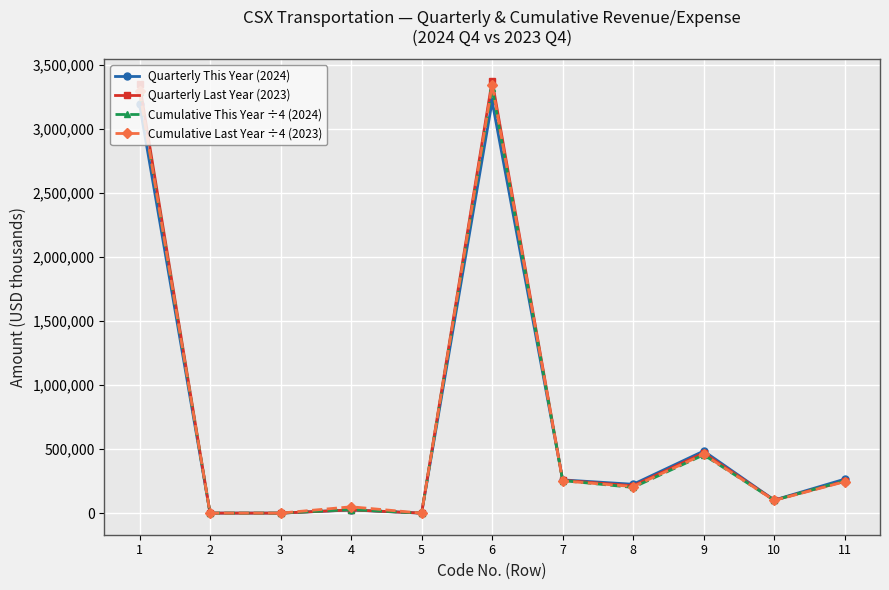

What is the maximum value shown in the chart?

3376557.0